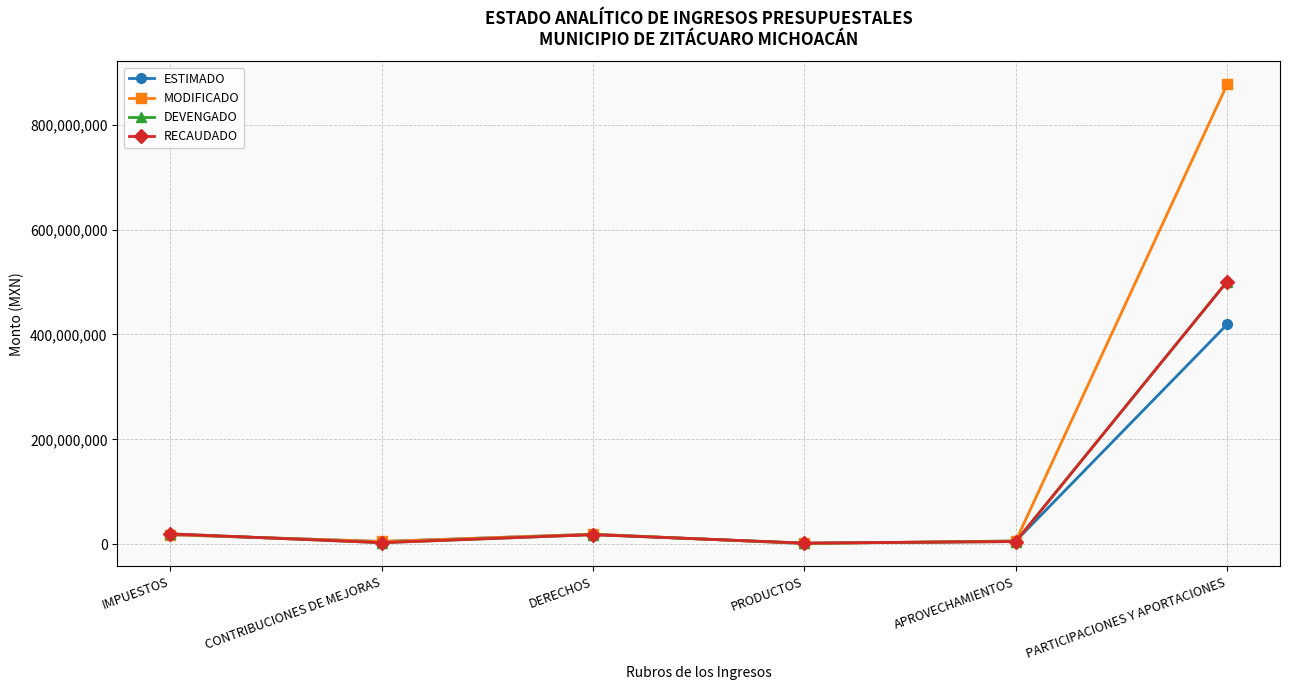

True or false: ESTIMADO has more than 0 points higher than both neighbors.

True